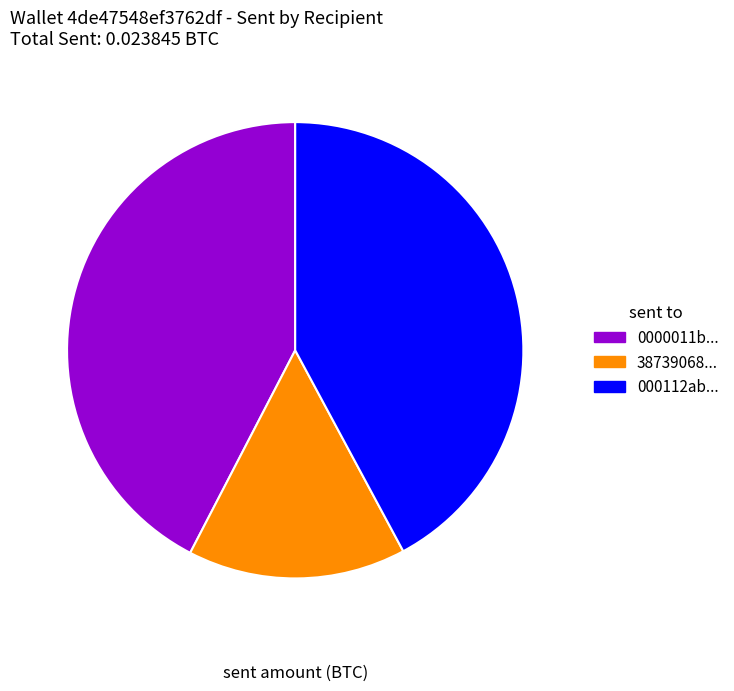

What is the smallest slice in the pie chart?

38739068...